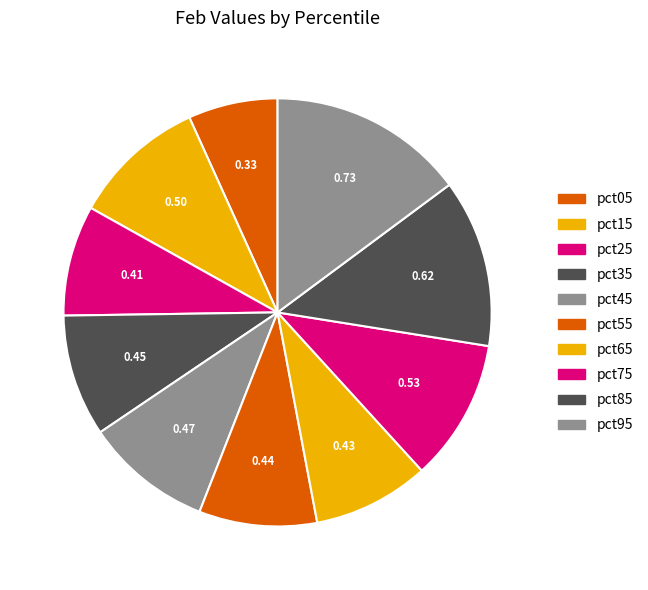

Does any single category account for the majority?

No